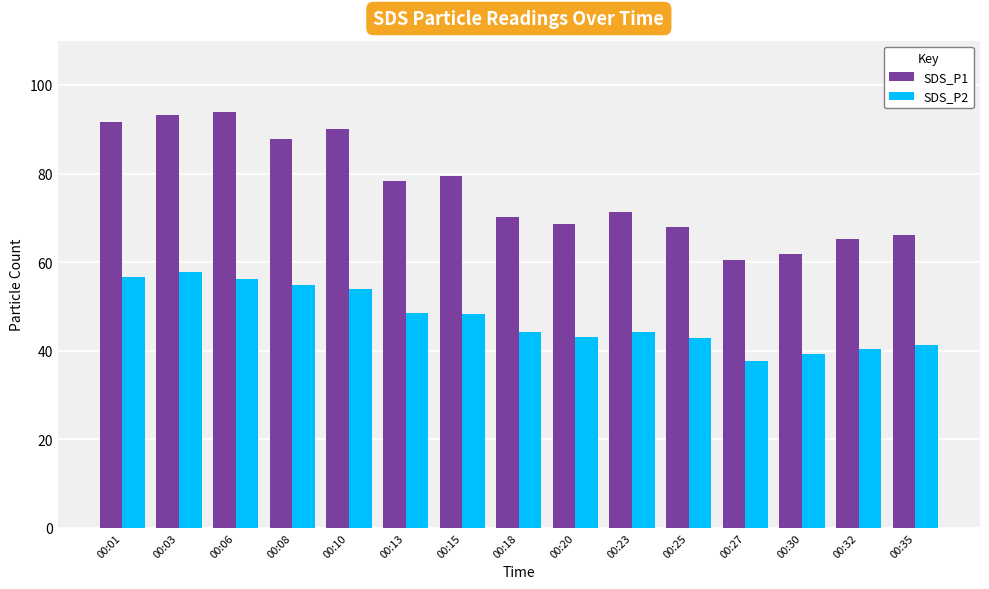

What is the minimum value shown in the chart?

37.6